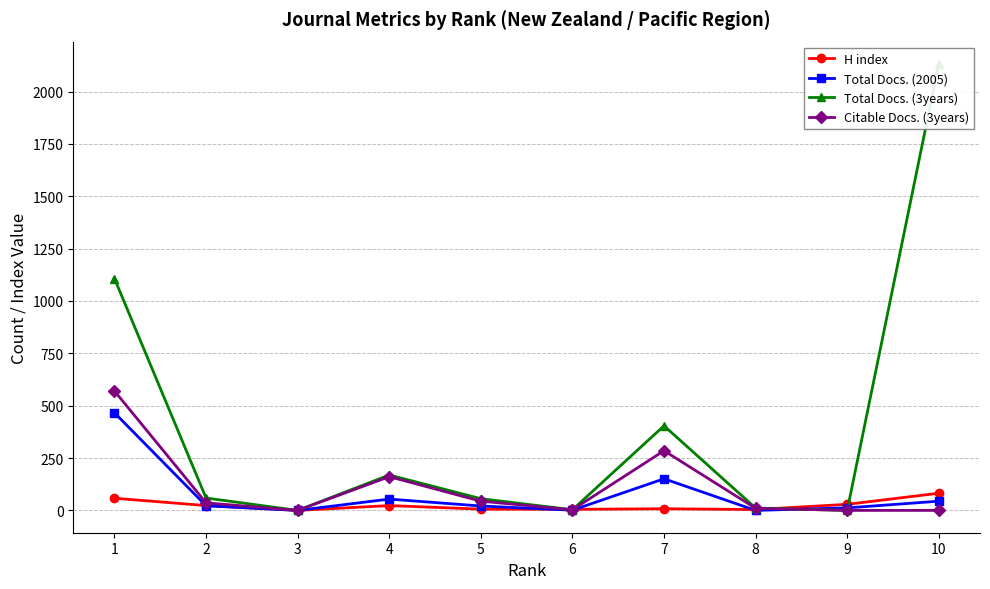

At 3, list the series in order from smallest to largest.

H index, Total Docs. (2005), Total Docs. (3years), Citable Docs. (3years)